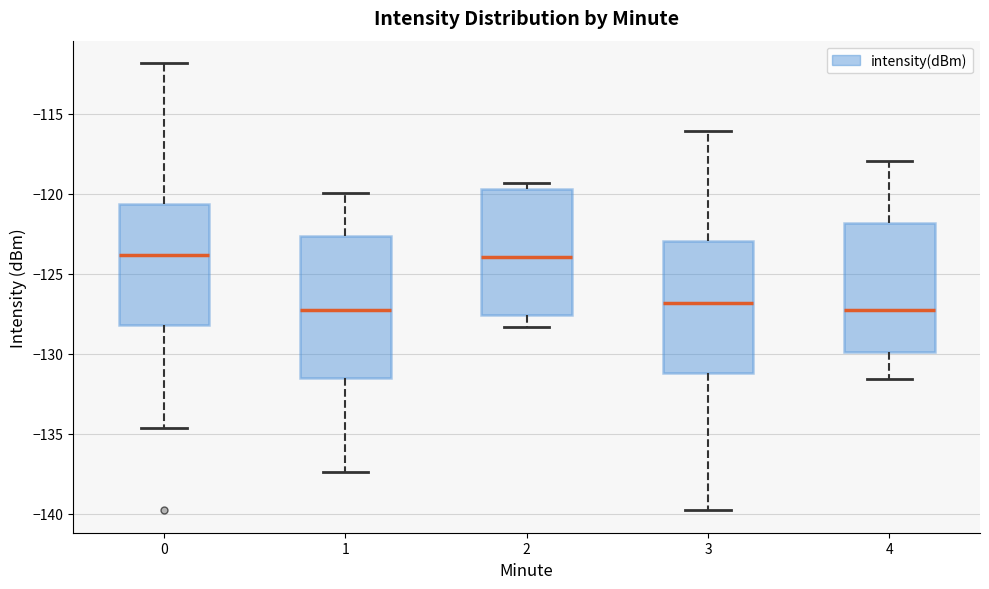

Where does the lower whisker of the box at x = 0 end on the y-axis? The values are not printed on the chart, so give them approximately, as read against the axis.

-134.5